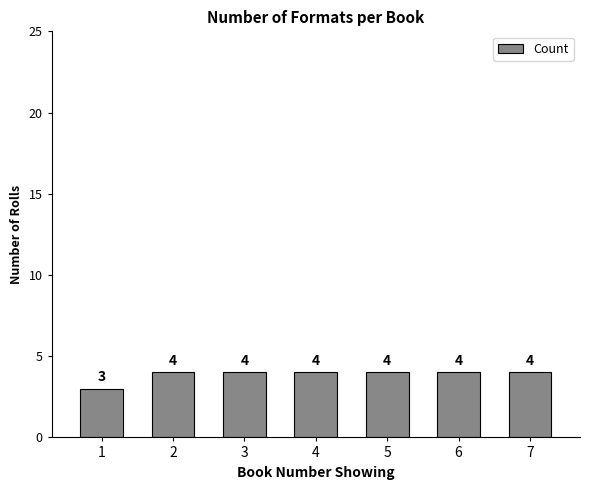

Reading left to right, extract all data points from this chart.

1=3	2=4	3=4	4=4	5=4	6=4	7=4